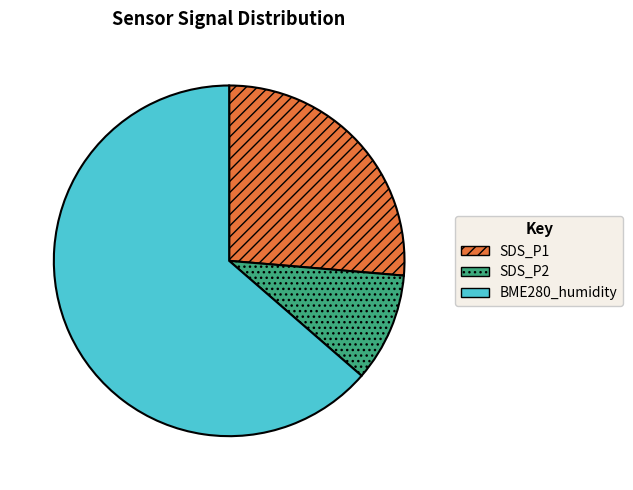

True or false: BME280_humidity accounts for 77% of the total.

False